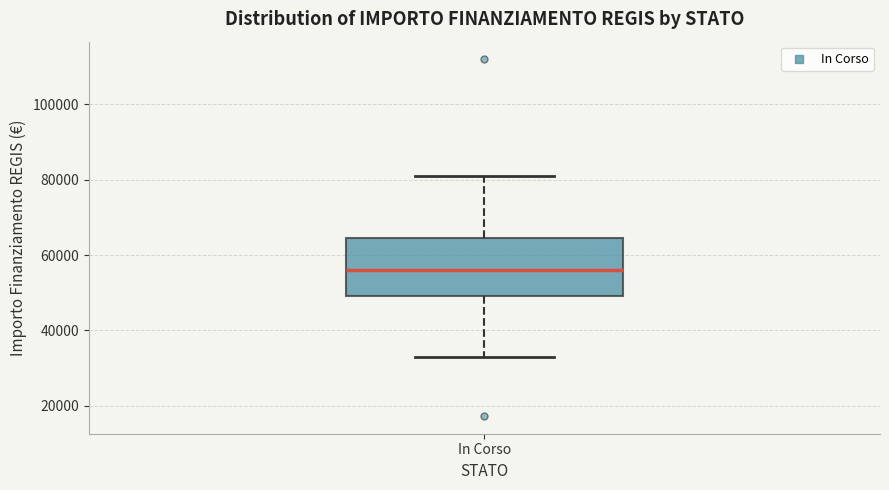

Read this box plot against the y-axis: the position of the median line, the range covered by the box, and the ends of both whiskers. The values are not printed on the chart, so give them approximately, as read against the axis.

median 56000, box 50000 to 64000, whiskers 32000 to 80000